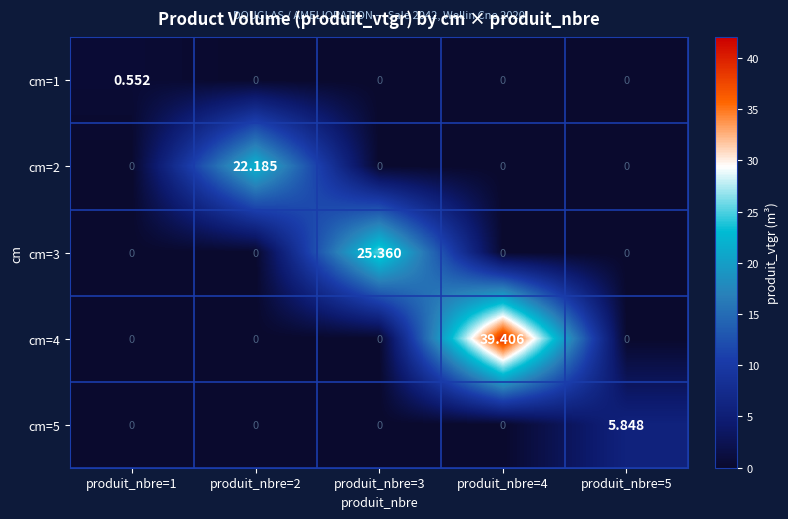

What is the average value of the cm=3 series?

5.1